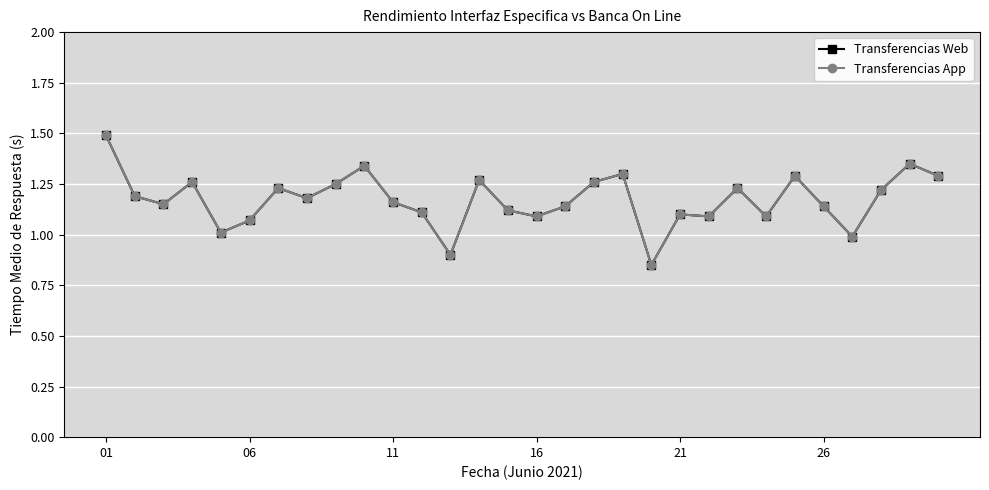

Is this an area chart (filled region under the line)?

No